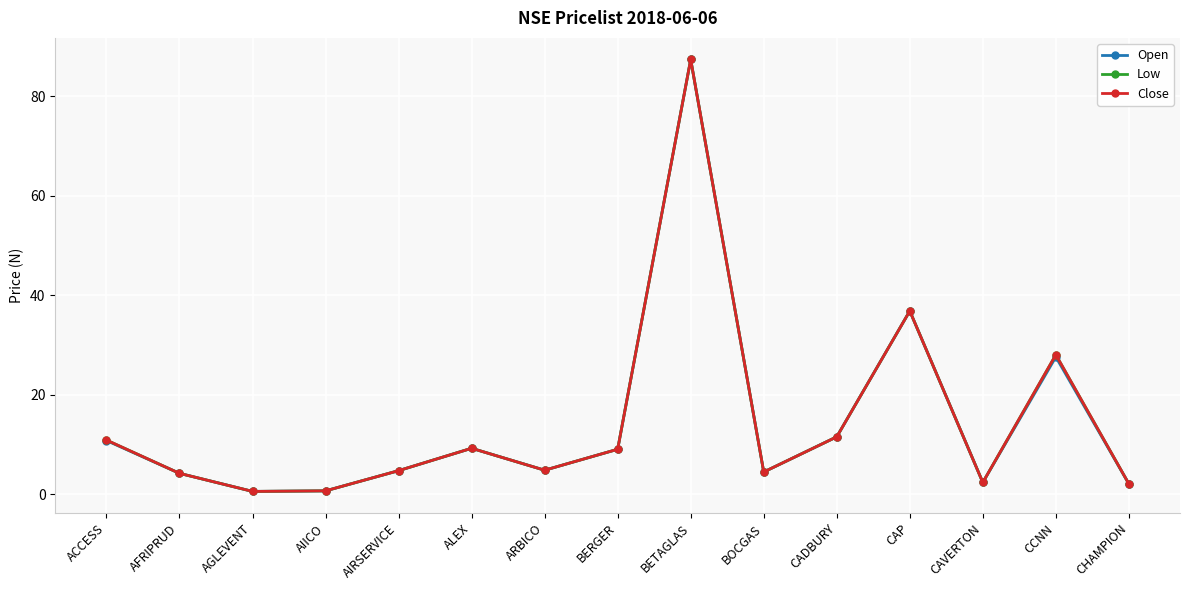

Which has a higher value, BOCGAS or AIRSERVICE?

AIRSERVICE